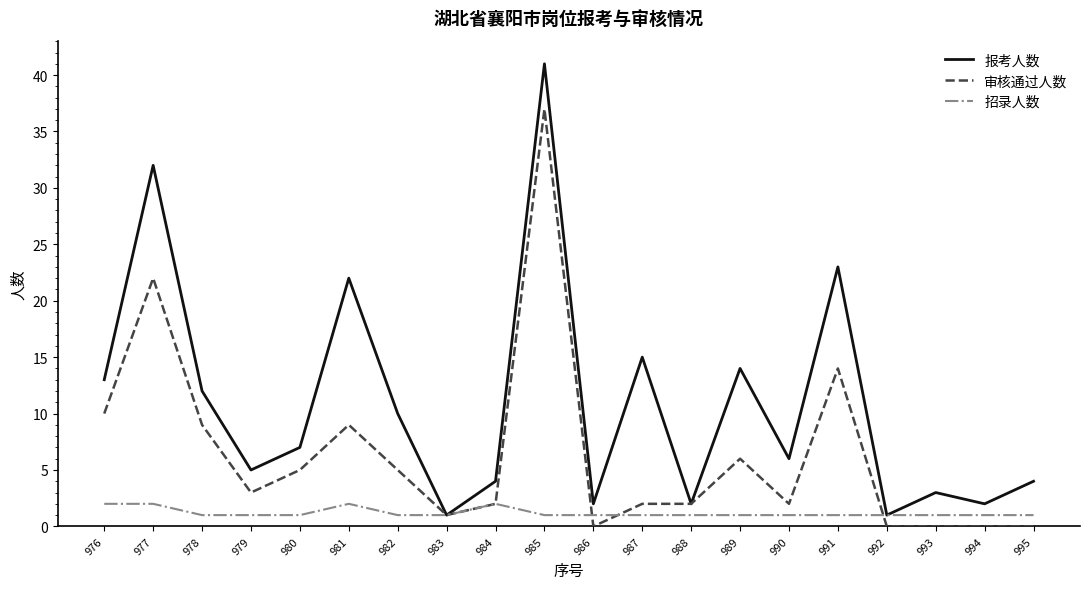

Is it true that 审核通过人数 equals 0 at 992?

True